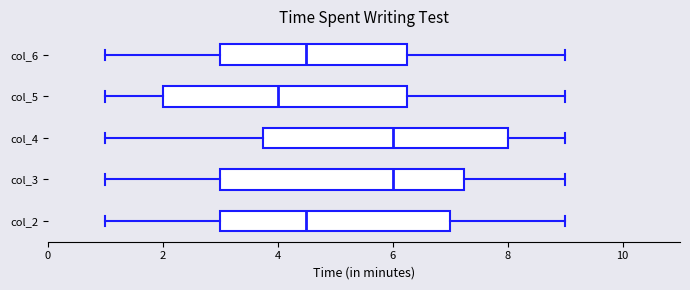

Reading bottom to top, read every box against the x-axis: the position of its median line, the range the box covers, and the ends of its whiskers. The values are not printed on the chart, so give them approximately, as read against the axis.

col_2: median 4.6, box 3.0 to 7.0, whiskers 1.0 to 9.0
col_3: median 6.0, box 3.0 to 7.2, whiskers 1.0 to 9.0
col_4: median 6.0, box 3.8 to 8.0, whiskers 1.0 to 9.0
col_5: median 4.0, box 2.0 to 6.2, whiskers 1.0 to 9.0
col_6: median 4.6, box 3.0 to 6.2, whiskers 1.0 to 9.0